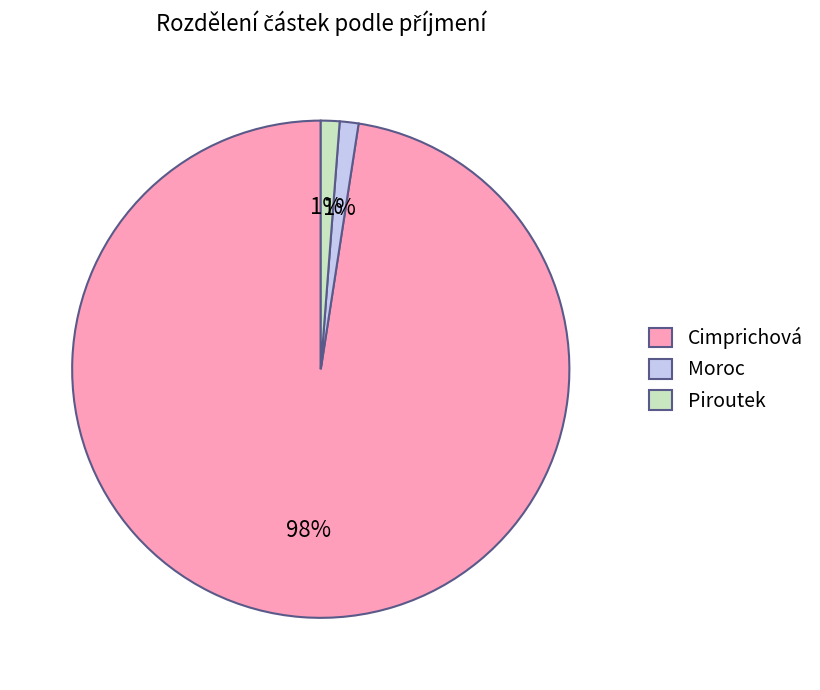

Is it true that Cimprichová is 98% of the pie?

True